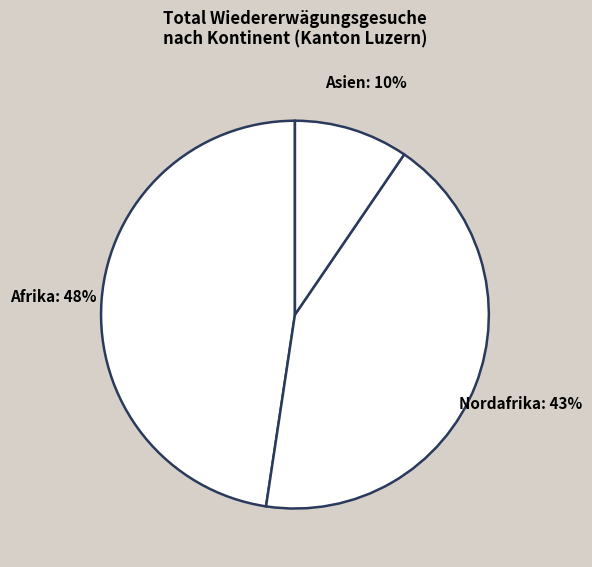

How many slices are in this pie chart?

3